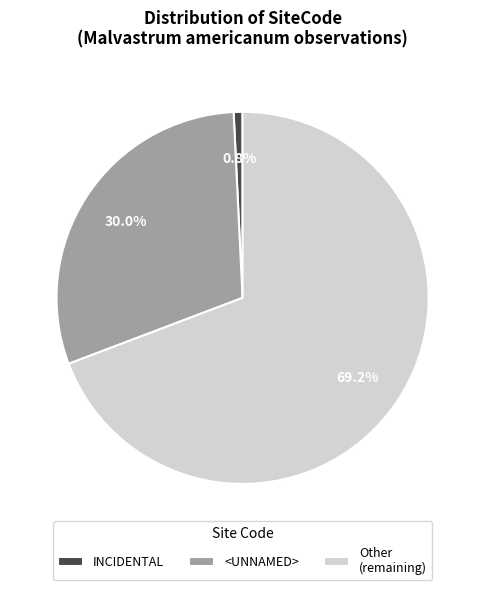

Does Other represent more than half of the total?

Yes